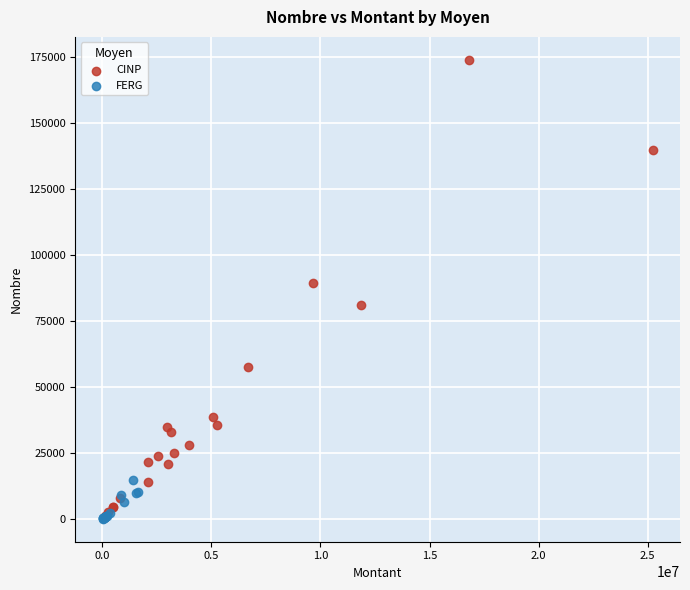

Which series contains the highest Y value?

CINP